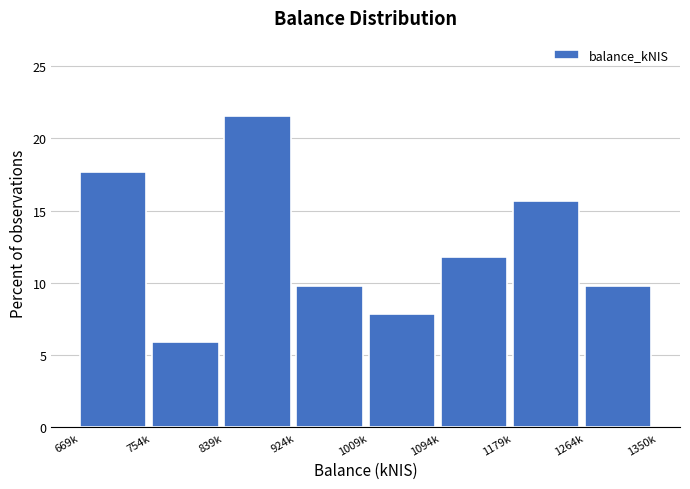

Reading left to right, list all the values displayed in this chart.

669k=17.6	754k=5.9	839k=21.6	924k=9.8	1009k=7.8	1094k=11.8	1179k=15.7	1264k=9.8